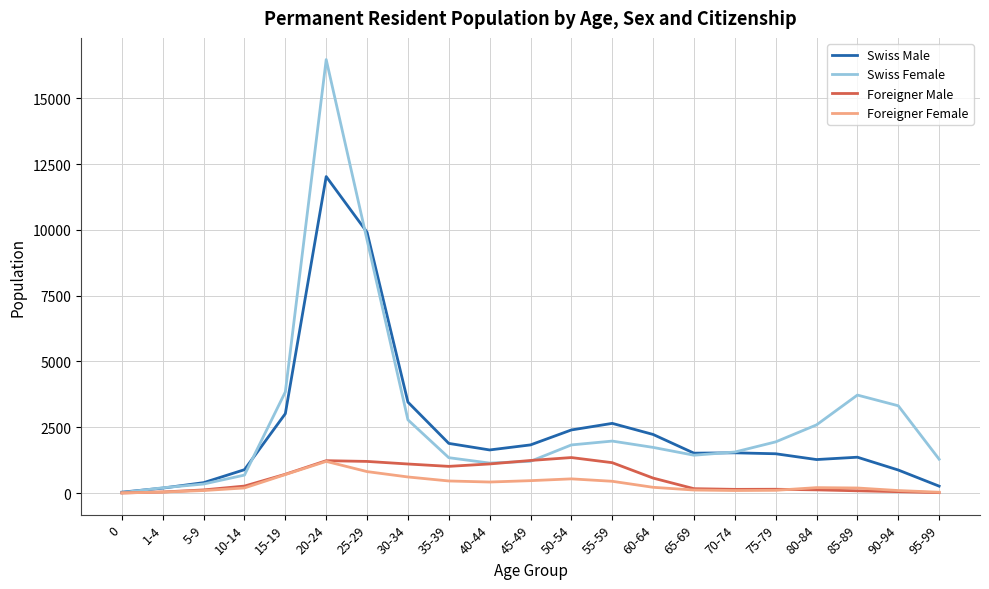

The value of Swiss Male at 25-29 is 9911. True or false?

True